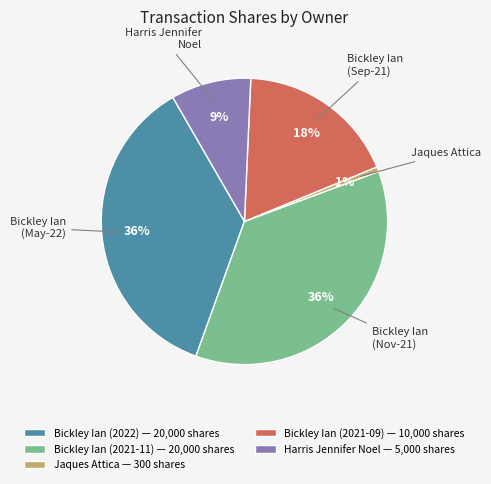

Is it true that Bickley Ian (2021-11) is 42% of the pie?

False